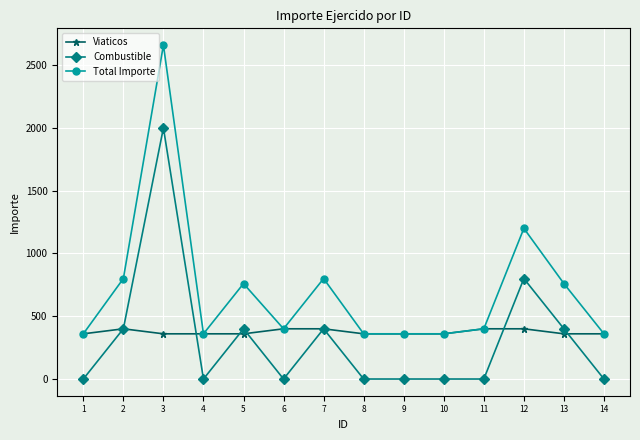

Which category has the highest value across all series?

3